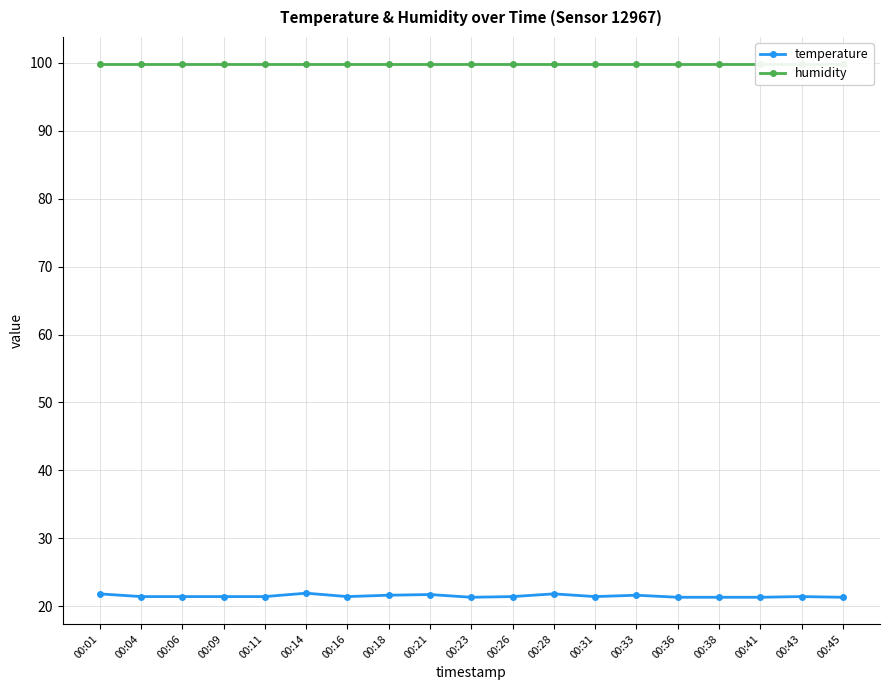

Reading left to right, list all the values displayed in this chart.

temperature: 00:01=21.8	00:04=21.4	00:06=21.4	00:09=21.4	00:11=21.4	00:14=21.9	00:16=21.4	00:18=21.6	00:21=21.7	00:23=21.3	00:26=21.4	00:28=21.8	00:31=21.4	00:33=21.6	00:36=21.3	00:38=21.3	00:41=21.3	00:43=21.4	00:45=21.3
humidity: 00:01=99.9	00:04=99.9	00:06=99.9	00:09=99.9	00:11=99.9	00:14=99.9	00:16=99.9	00:18=99.9	00:21=99.9	00:23=99.9	00:26=99.9	00:28=99.9	00:31=99.9	00:33=99.9	00:36=99.9	00:38=99.9	00:41=99.9	00:43=99.9	00:45=99.9